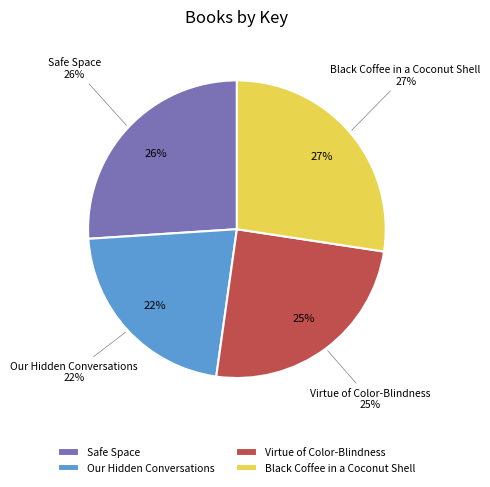

How much of the chart is everything except Our Hidden Conversations?

78.2%